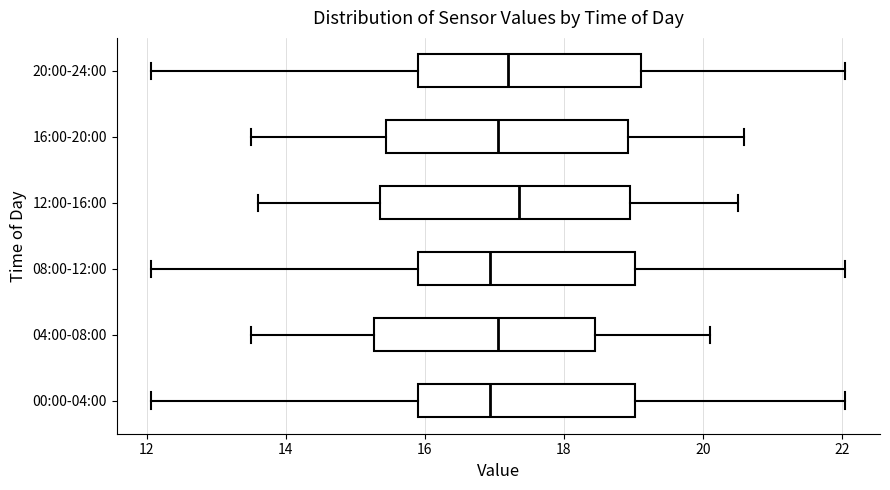

Reading bottom to top, read every box against the x-axis: the position of its median line, the range the box covers, and the ends of its whiskers. The values are not printed on the chart, so give them approximately, as read against the axis.

00:00-04:00: median 17.0, box 16.0 to 19.0, whiskers 12.0 to 22.0
04:00-08:00: median 17.0, box 15.2 to 18.4, whiskers 13.6 to 20.2
08:00-12:00: median 17.0, box 16.0 to 19.0, whiskers 12.0 to 22.0
12:00-16:00: median 17.4, box 15.4 to 19.0, whiskers 13.6 to 20.6
16:00-20:00: median 17.0, box 15.4 to 19.0, whiskers 13.6 to 20.6
20:00-24:00: median 17.2, box 16.0 to 19.2, whiskers 12.0 to 22.0